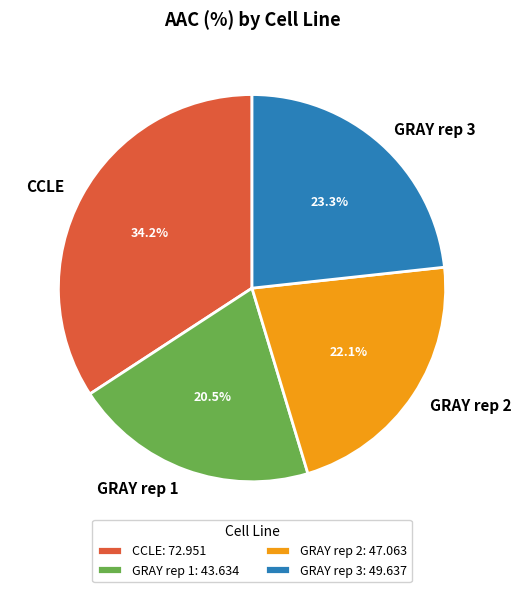

To the nearest percent, what is the difference between the largest and smallest slice percentages?

14%